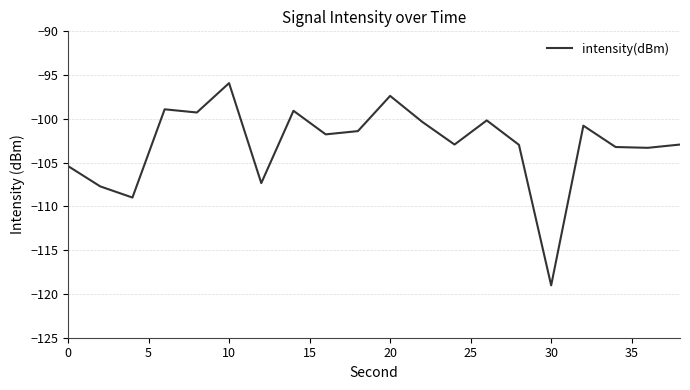

What is the minimum value shown in the chart?

-119.0